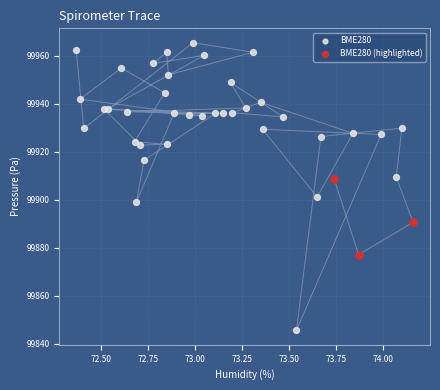

Which series has the widest spread of Y values?

BME280